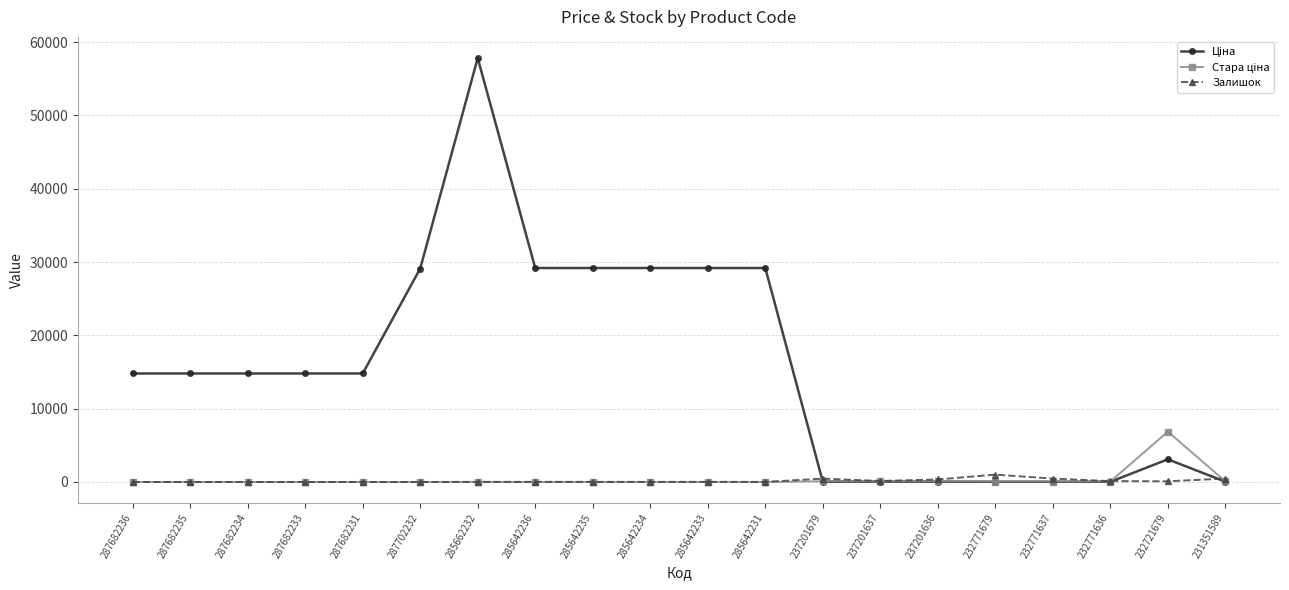

Is this an area chart (filled region under the line)?

No